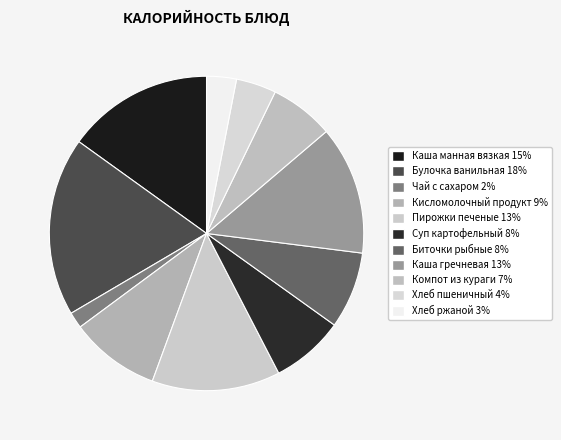

Is there any slice that represents more than half of the pie?

No